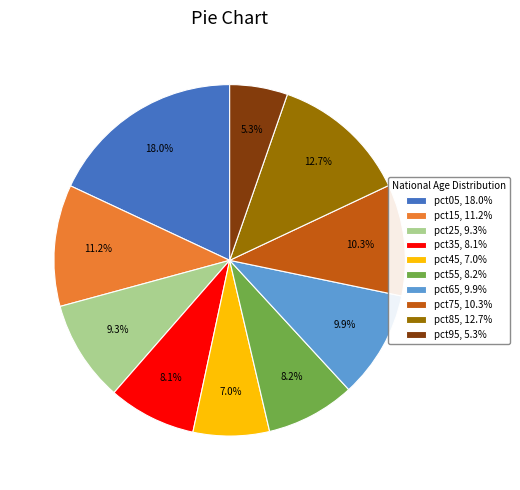

To the nearest percent, what portion does pct35 represent?

8%